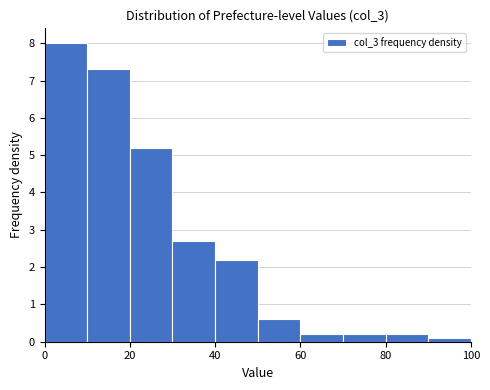

Reading left to right, transcribe this chart: for each bar, give the range it covers on the x-axis and its height. The values are not printed on the chart, so give them approximately, as read against the axis.

0 to 10: 8.0
10 to 20: 7.3
20 to 30: 5.2
30 to 40: 2.7
40 to 50: 2.2
50 to 60: 0.6
60 to 70: 0.2
70 to 80: 0.2
80 to 90: 0.2
90 to 100: 0.1